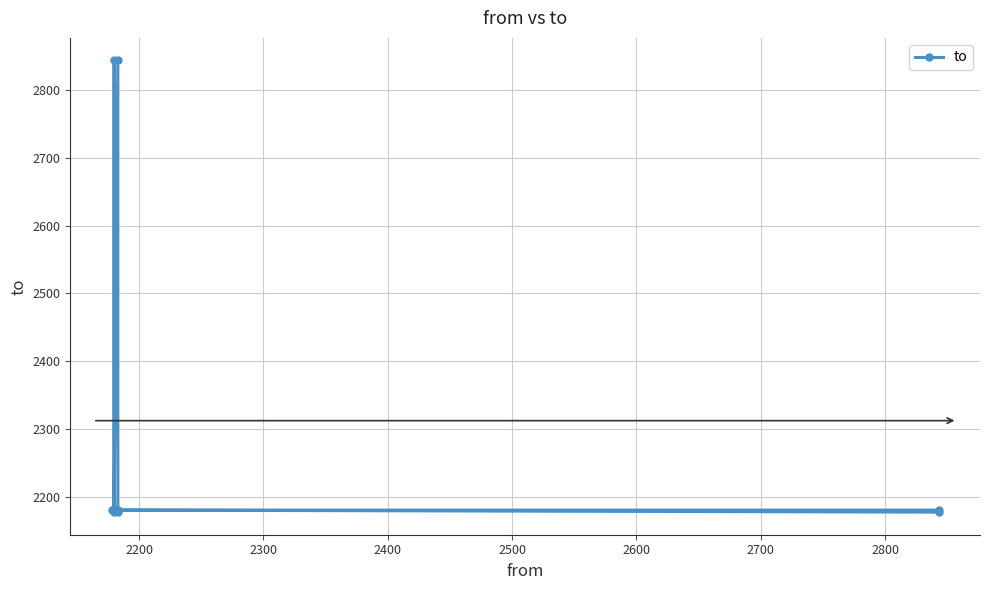

Is it true that the value at 2100 is 3409?

False